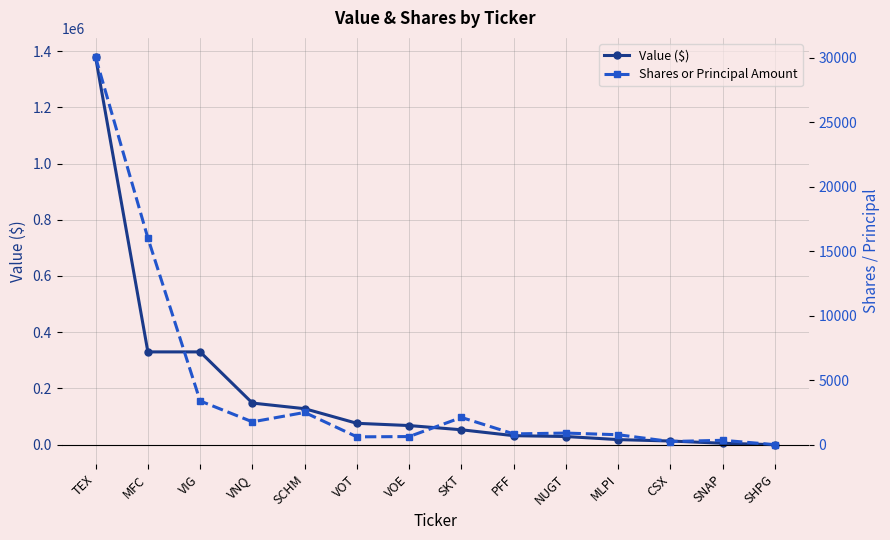

Does the chart have visible grid lines?

Yes